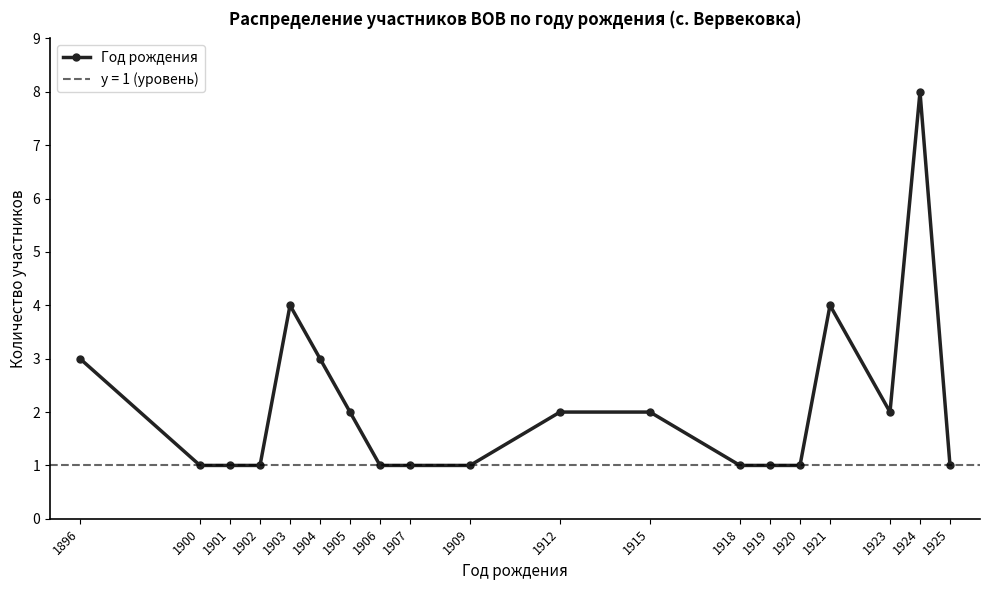

Where is the data nearest to the value 4?

1903